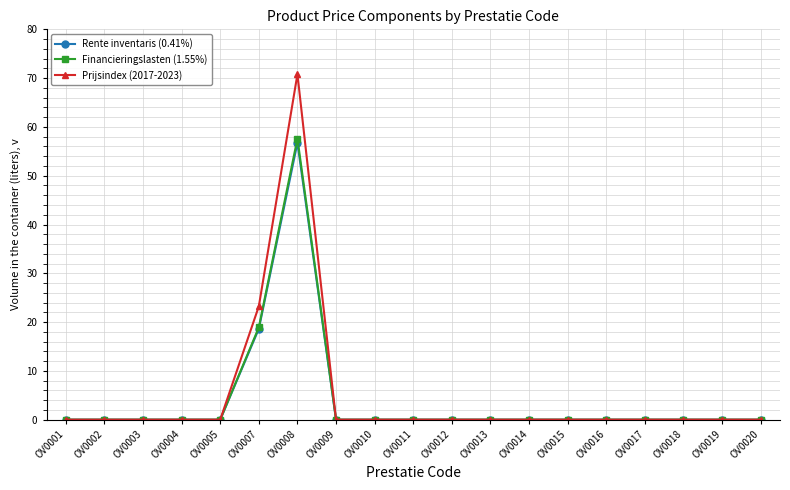

How many lines are shown in the chart?

3